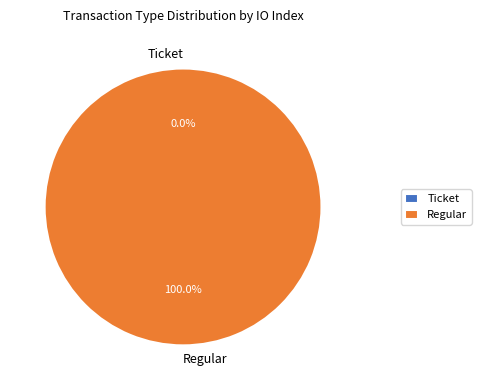

What is the largest slice in the pie chart?

Regular